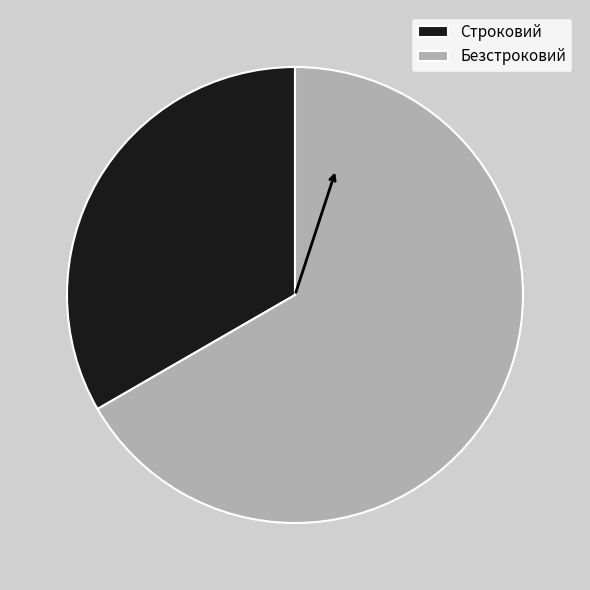

The Безстроковий slice represents 56% of the pie. True or false?

False